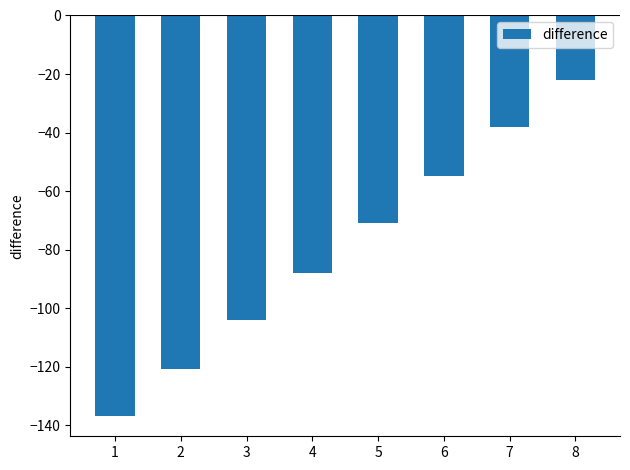

What is the difference between the maximum and minimum values?

115